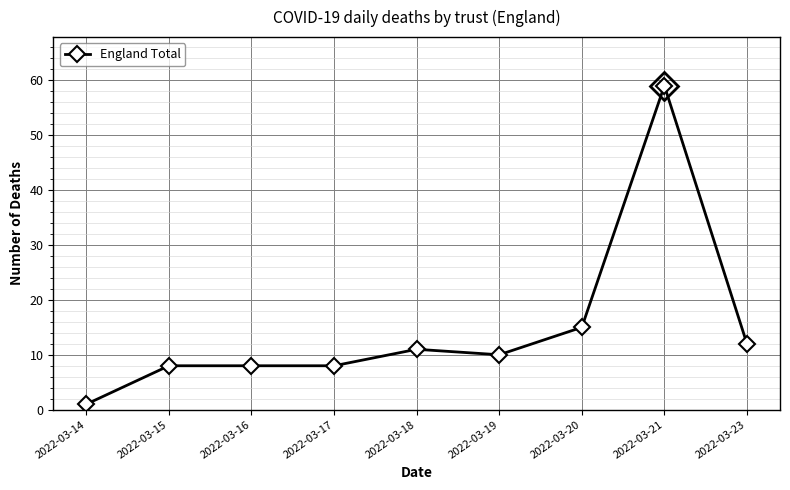

At which label is the value closest to 30?

2022-03-20